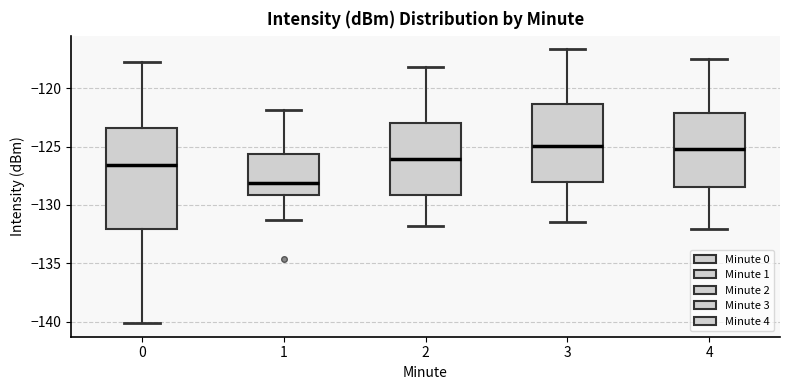

Which box's median line is the lowest?

1